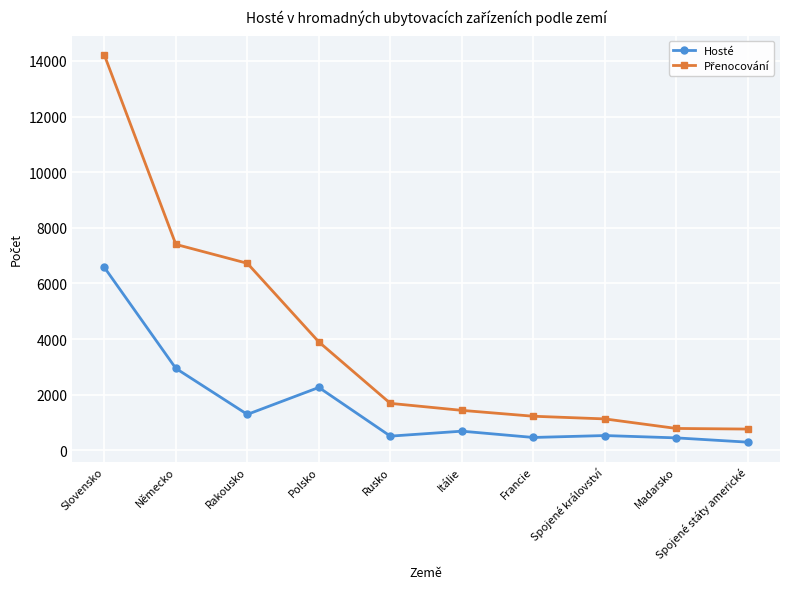

What is the sum of all Hosté values?

16033